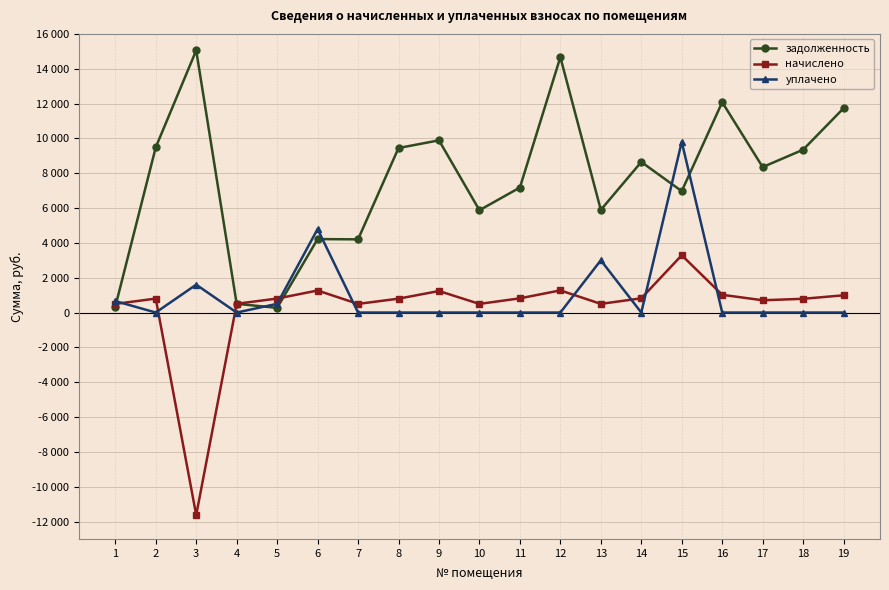

Is the value of уплачено at 18 greater than the value of начислено at 3?

Yes